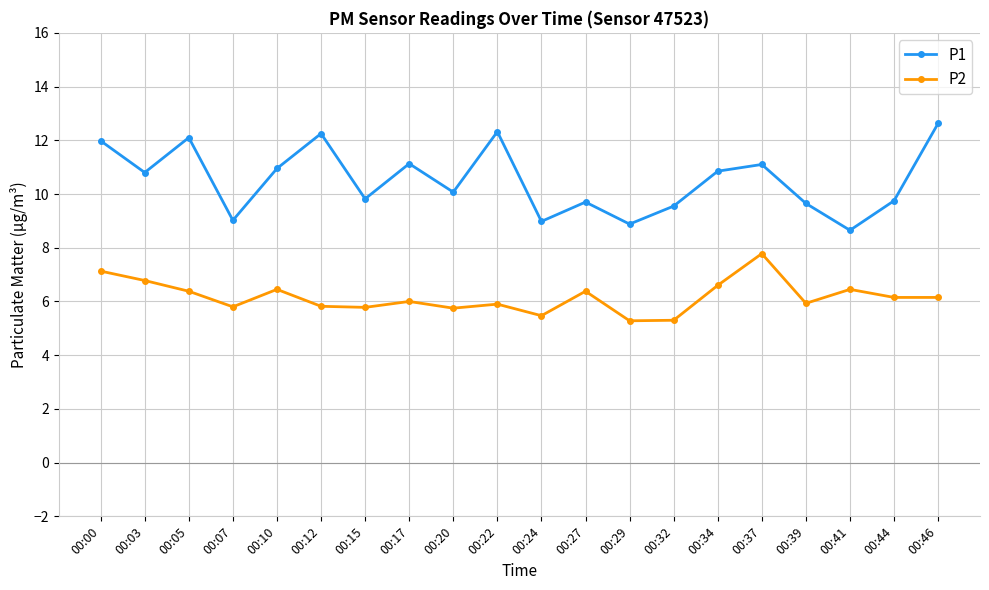

True or false: P1 and P2 intersect in this chart.

False